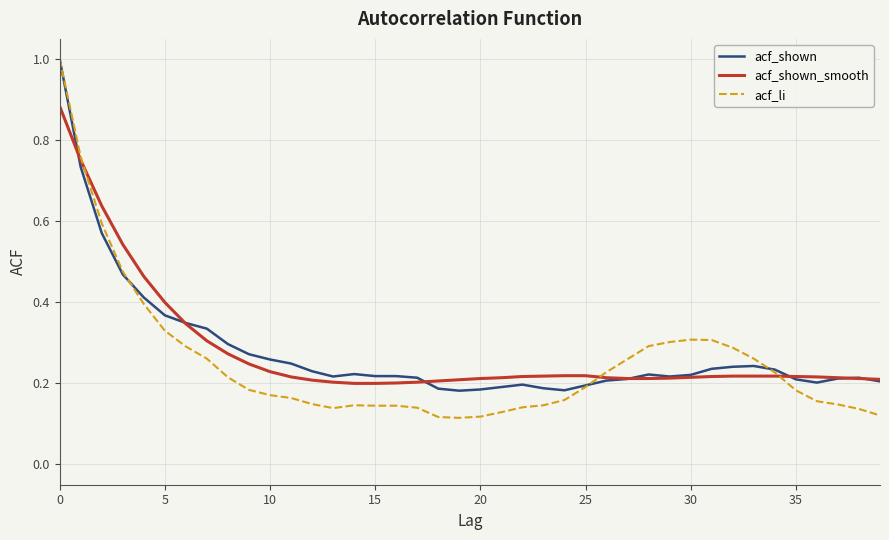

Which series has the largest range (max minus min)?

acf_li